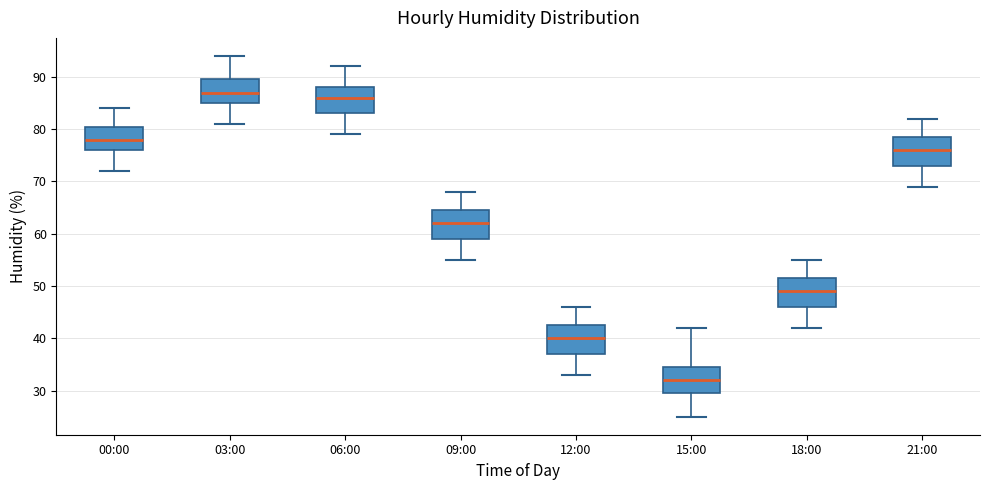

Reading left to right, transcribe this box plot: for each box, give where its median line is, the range the box spans, and where its two whiskers end, as read against the y-axis. The values are not printed on the chart, so give them approximately, as read against the axis.

00:00: median 78, box 76 to 81, whiskers 72 to 84
03:00: median 87, box 85 to 90, whiskers 81 to 94
06:00: median 86, box 83 to 88, whiskers 79 to 92
09:00: median 62, box 59 to 65, whiskers 55 to 68
12:00: median 40, box 37 to 43, whiskers 33 to 46
15:00: median 32, box 30 to 35, whiskers 25 to 42
18:00: median 49, box 46 to 52, whiskers 42 to 55
21:00: median 76, box 73 to 79, whiskers 69 to 82